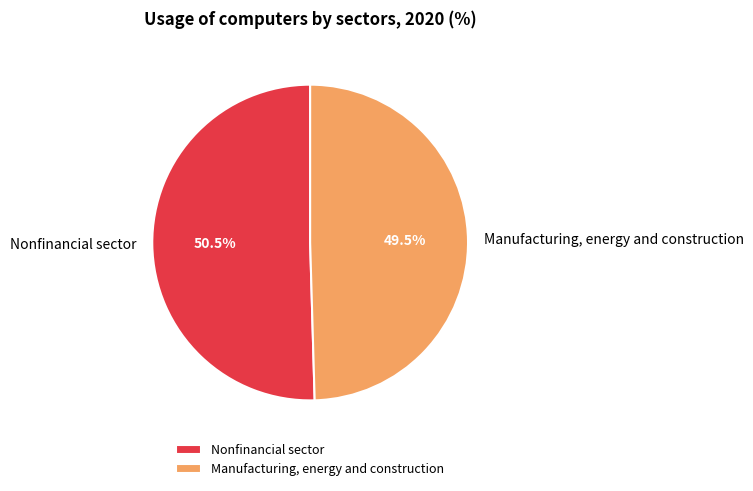

Rank the categories by value from highest to lowest.

Nonfinancial sector, Manufacturing, energy and construction